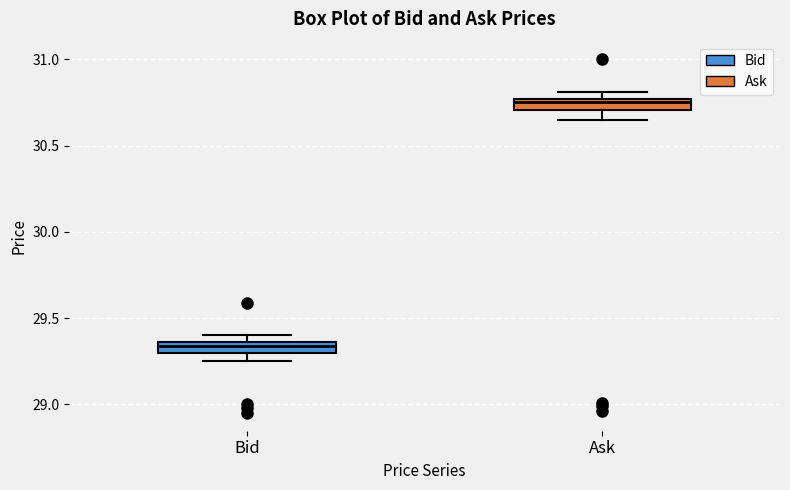

Which box's median line is the highest?

Ask